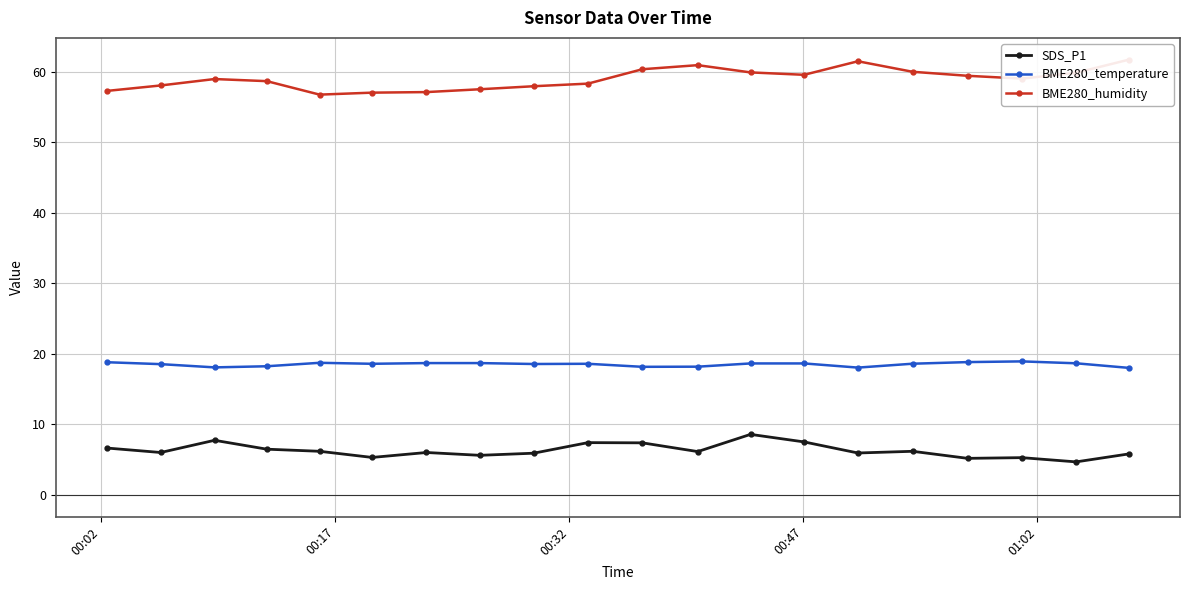

Which series has the largest total across all categories?

BME280_humidity